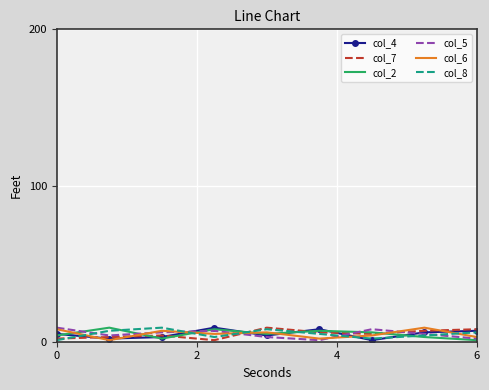

In col_2, how many points are higher than both neighbors (excluding endpoints)?

3